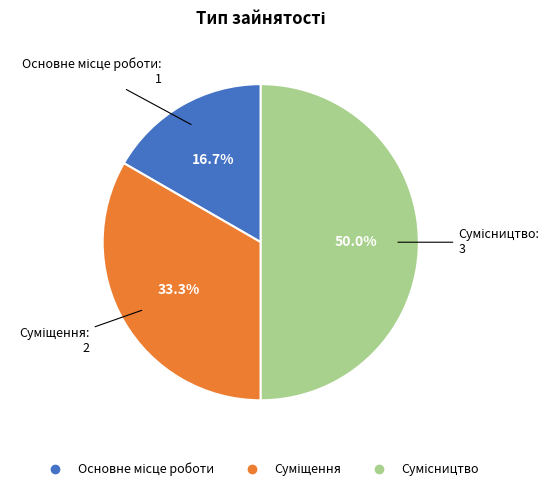

Count the number of slices in the pie.

3